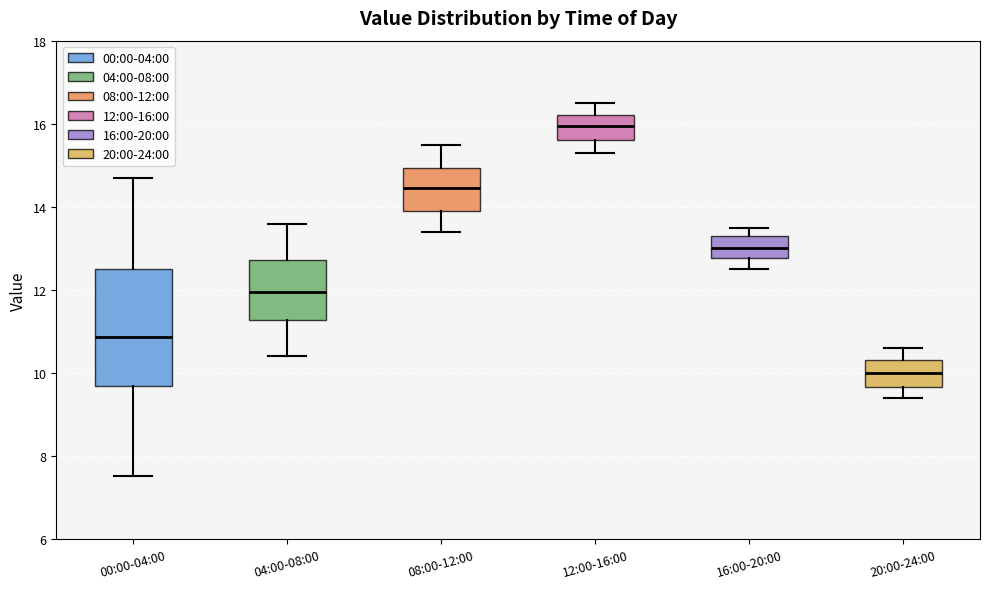

Reading left to right, read every box against the y-axis: the position of its median line, the range the box covers, and the ends of its whiskers. The values are not printed on the chart, so give them approximately, as read against the axis.

00:00-04:00: median 10.8, box 9.6 to 12.4, whiskers 7.6 to 14.8
04:00-08:00: median 12.0, box 11.2 to 12.8, whiskers 10.4 to 13.6
08:00-12:00: median 14.4, box 14.0 to 15.0, whiskers 13.4 to 15.6
12:00-16:00: median 16.0, box 15.6 to 16.2, whiskers 15.4 to 16.6
16:00-20:00: median 13.0, box 12.8 to 13.4, whiskers 12.6 to 13.6
20:00-24:00: median 10.0, box 9.6 to 10.4, whiskers 9.4 to 10.6